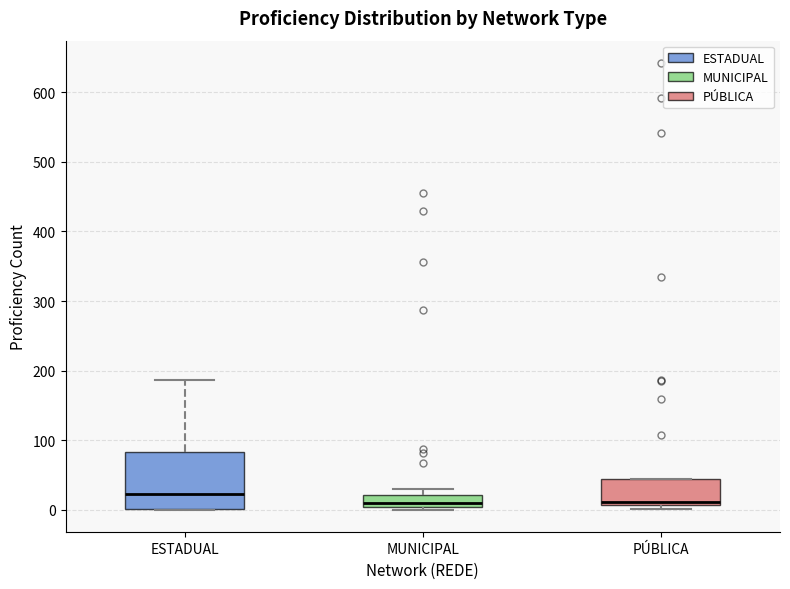

Reading left to right, read every box against the y-axis: the position of its median line, the range the box covers, and the ends of its whiskers. The values are not printed on the chart, so give them approximately, as read against the axis.

ESTADUAL: median 20, box 0 to 80, whiskers 0 to 190
MUNICIPAL: median 10, box 0 to 20, whiskers 0 (just below the box's lower edge) to 30
PÚBLICA: median 10 (just above the box's lower edge), box 10 to 50, whiskers 0 to 50